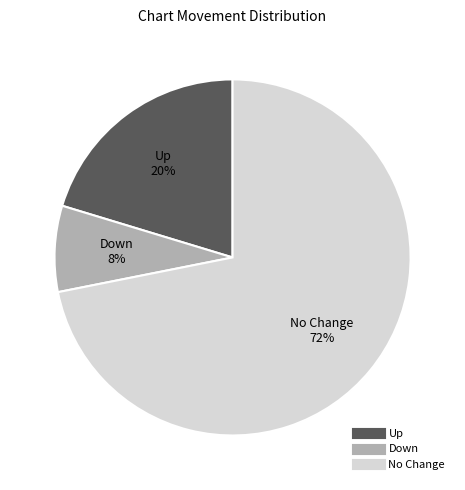

Does any single category account for the majority?

Yes